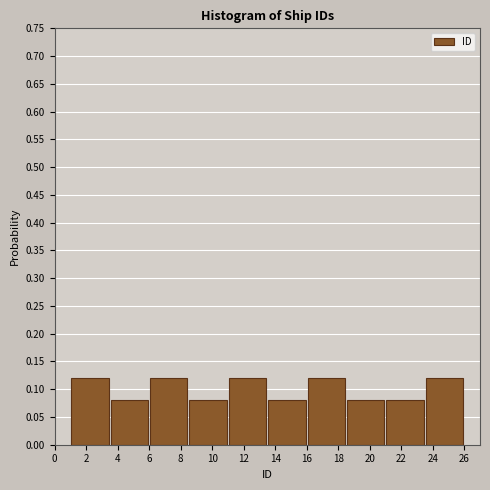

What is the height of the bar covering 21.0 to 23.5 on the x-axis? The values are not printed on the chart, so give them approximately, as read against the axis.

0.08